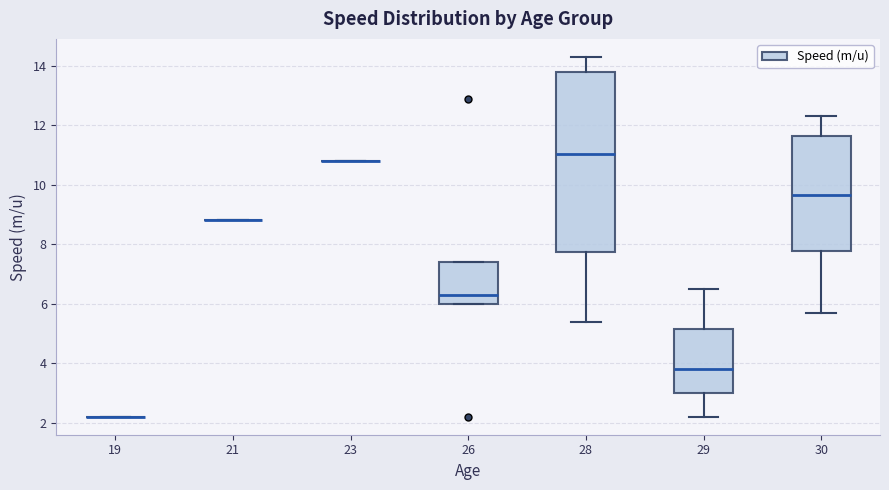

Comparing the boxes themselves (not the whiskers), which one is the tallest?

28